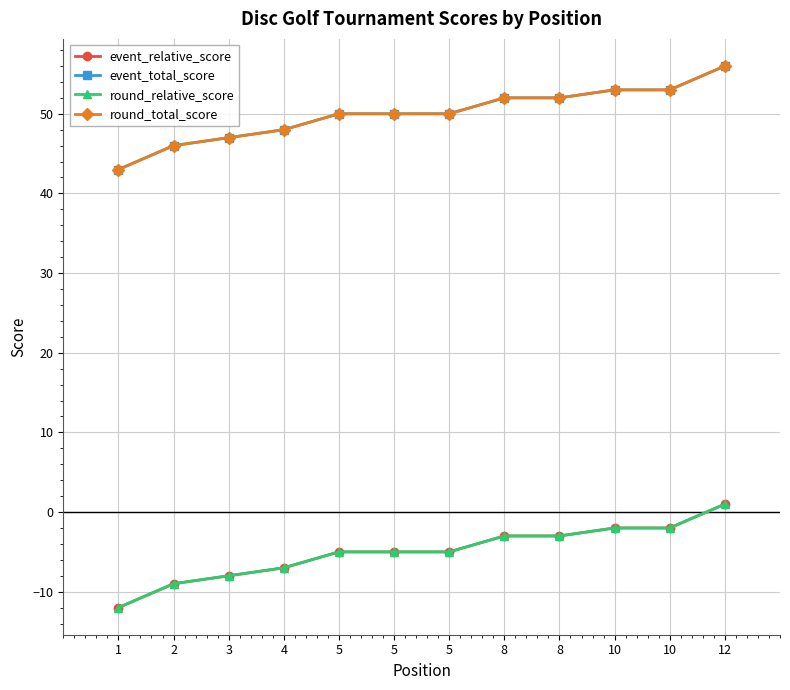

At which label does round_total_score first exceed 50?

8